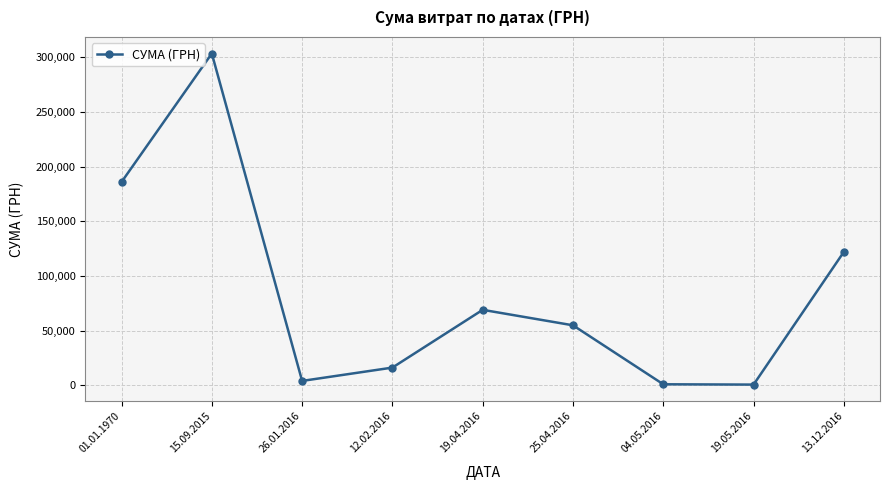

What is the label of the 6th point from the left?

25.04.2016